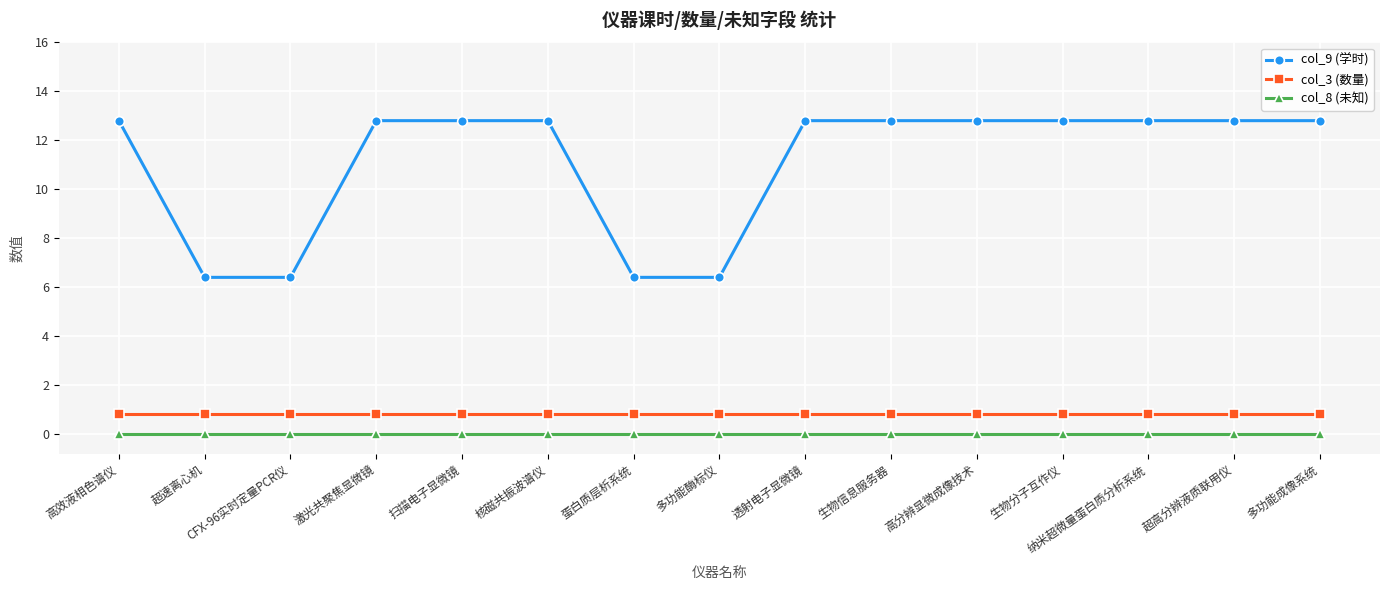

What is the label of the 10th point from the left?

生物信息服务器